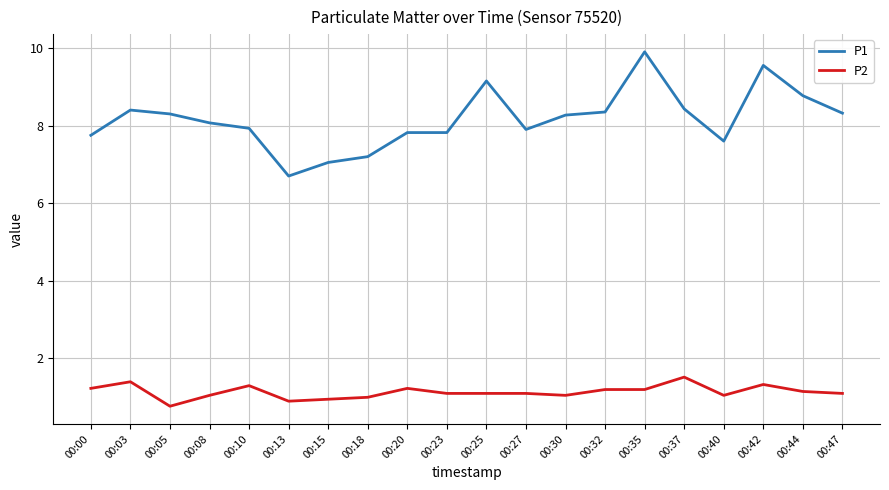

Which category has the highest value in the P2 series?

00:37